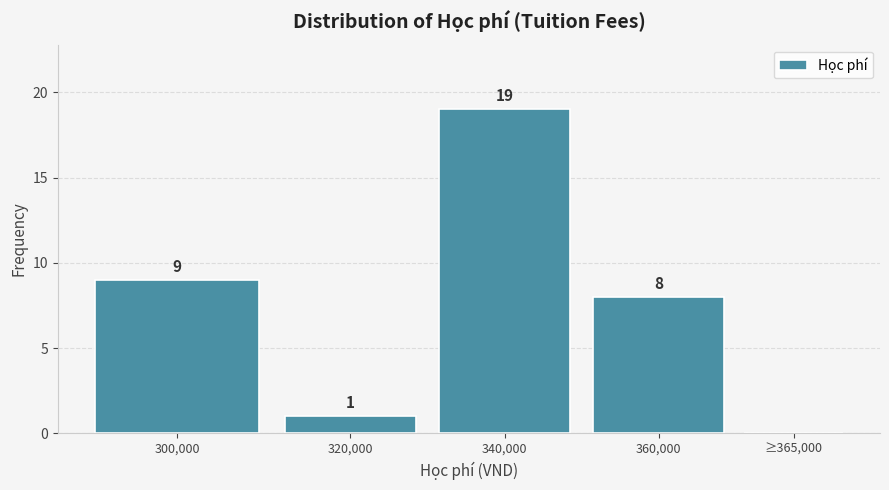

Reading left to right, list all the values displayed in this chart.

300,000=9	320,000=1	340,000=19	360,000=8	≥365,000=0